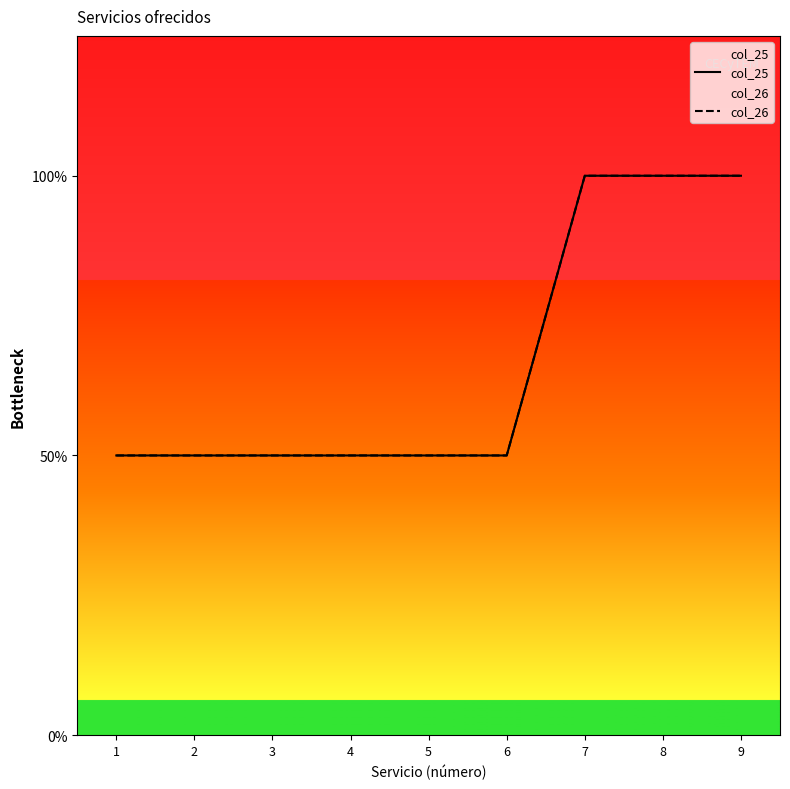

Rank the series at 7 from lowest to highest value.

col_25, col_26